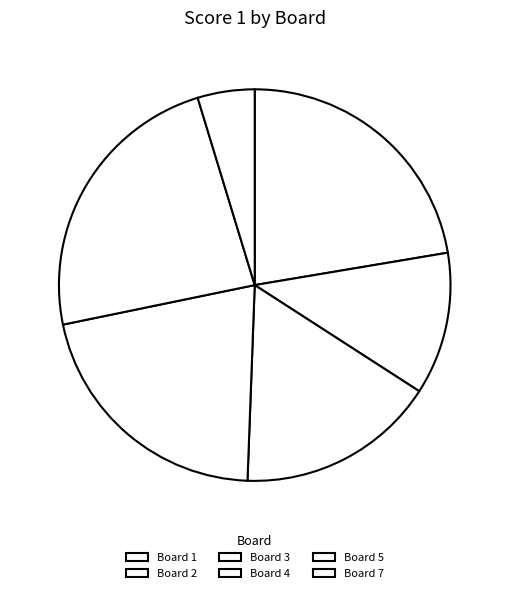

What is the ratio of the value at Board 4 to the value at Board 2?

1.8